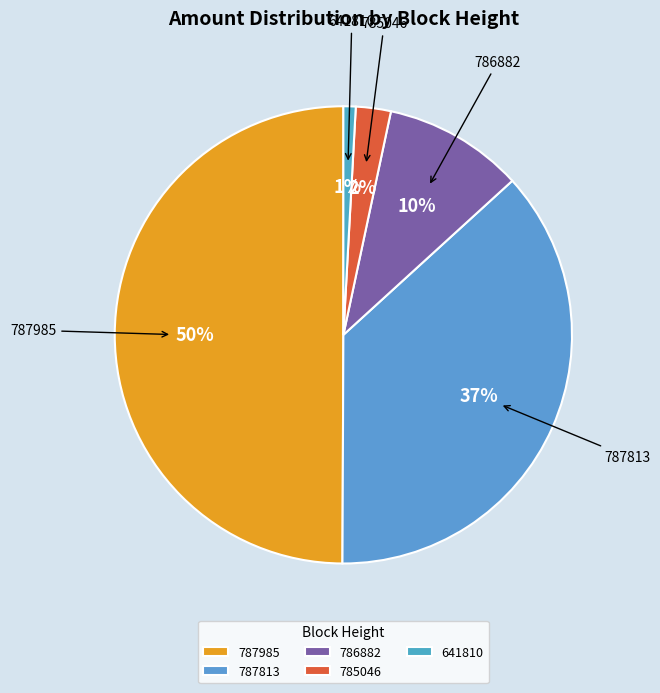

How many segments does this pie chart have?

5